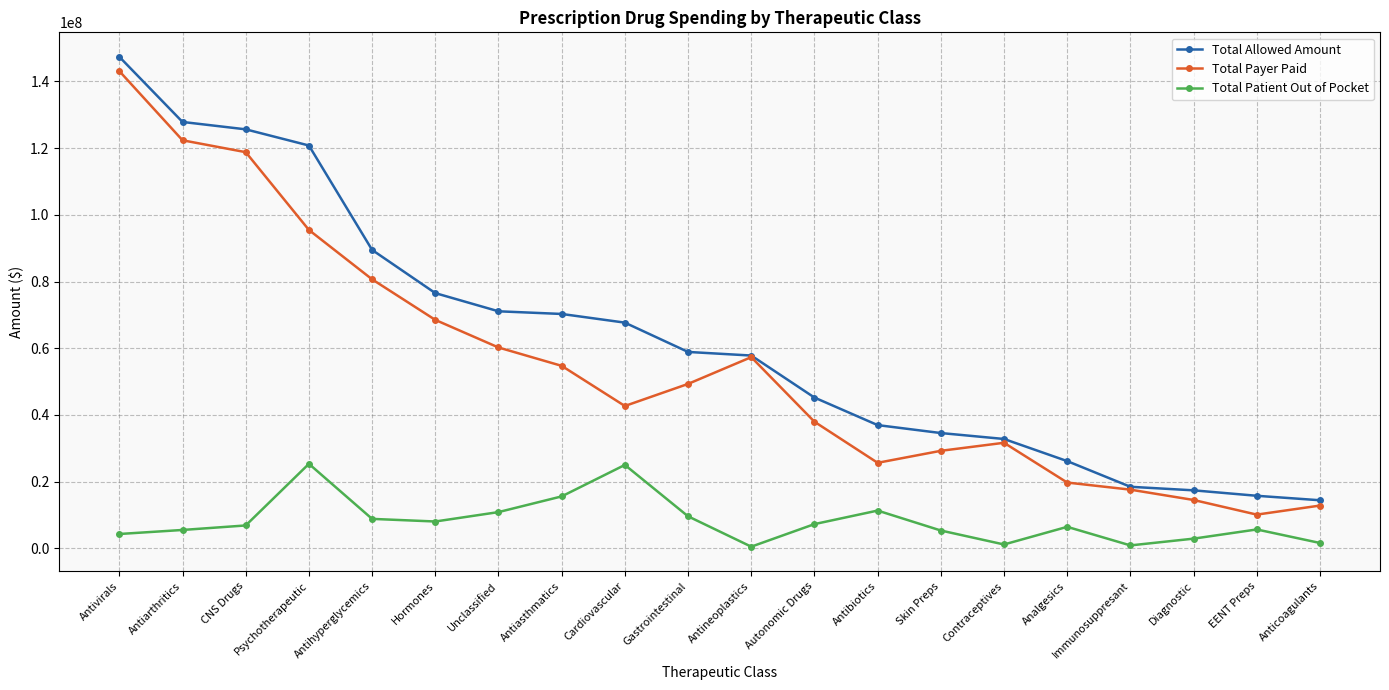

Between Psychotherapeutic and Diagnostic, which series saw the biggest shift?

Total Allowed Amount